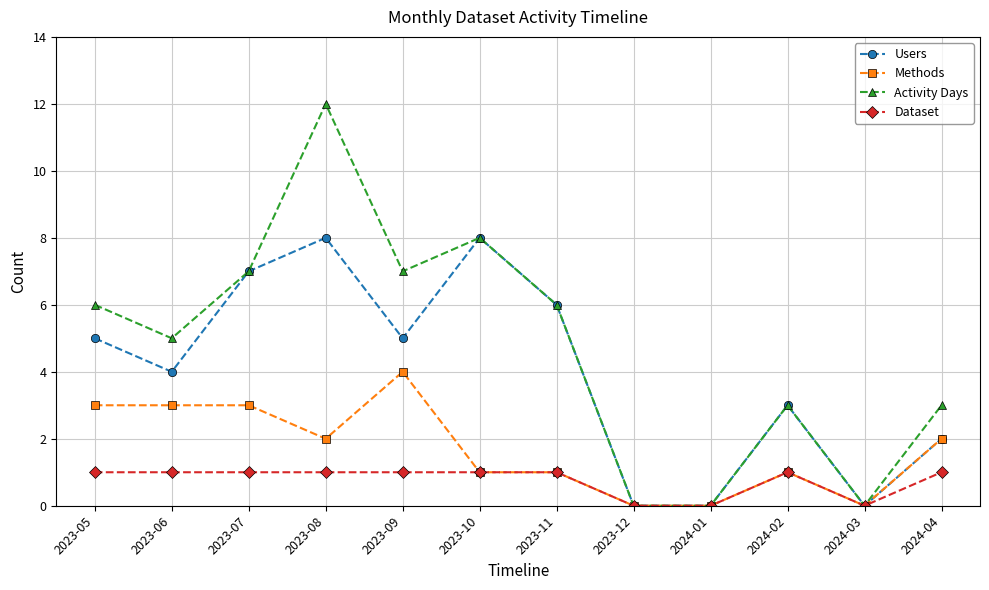

The Dataset series shows -1 at 2024-01. True or false?

False